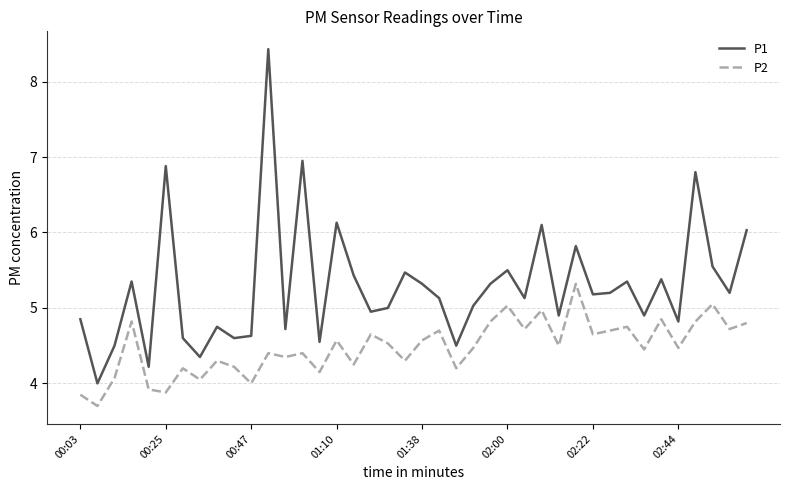

Which series has the largest total across all categories?

P1